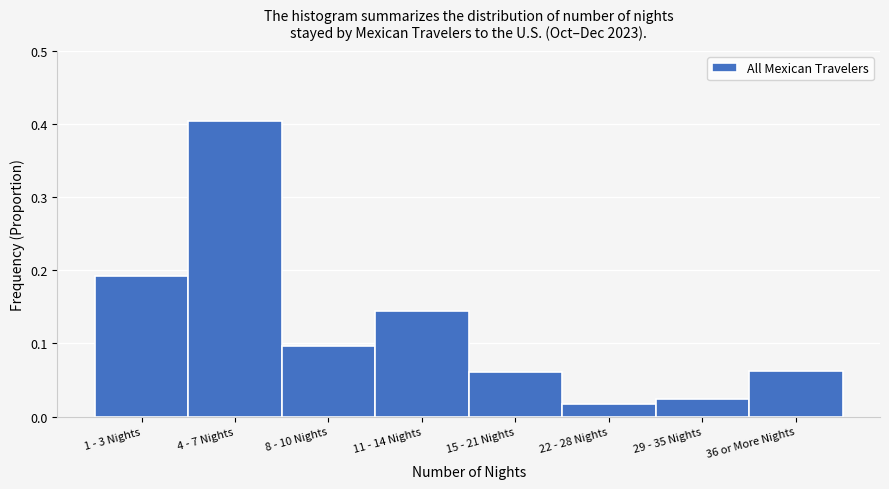

What position from the left is 36 or More Nights?

8